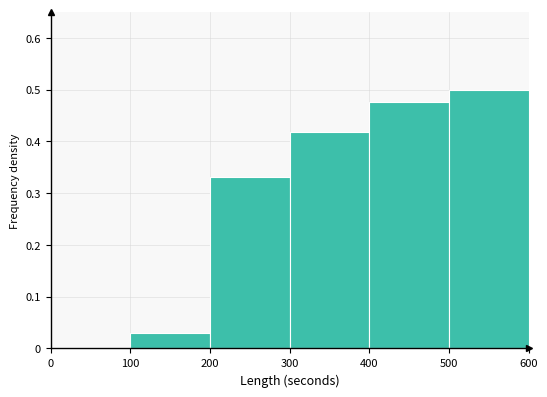

What is the height of the bar covering 200 to 300 on the x-axis? The values are not printed on the chart, so give them approximately, as read against the axis.

0.33